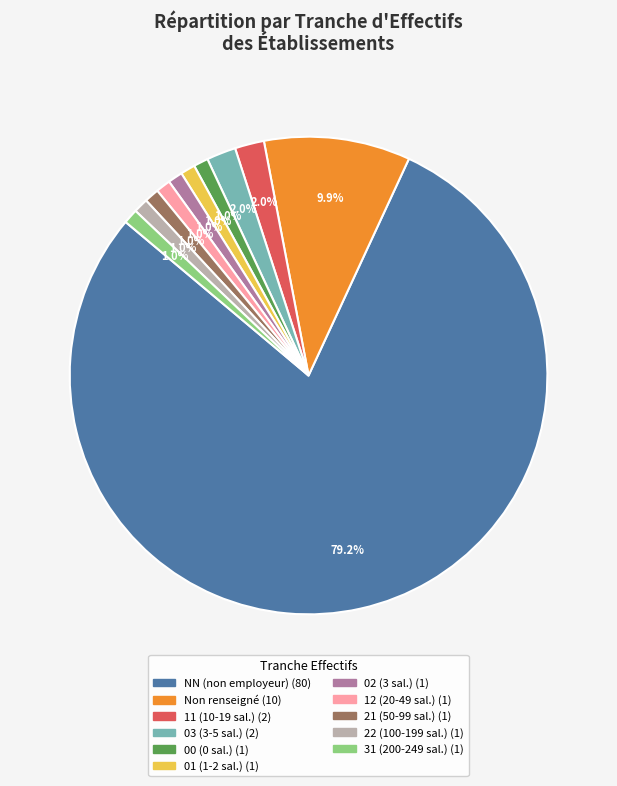

Is there any slice that represents more than half of the pie?

Yes